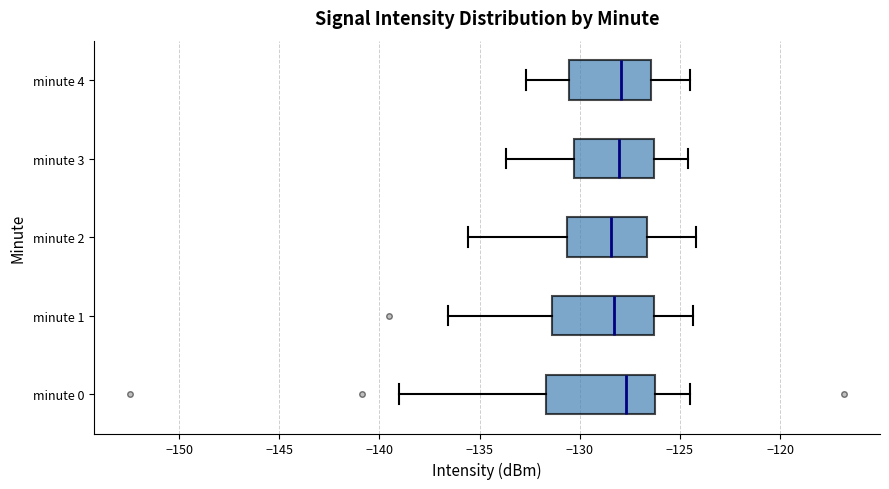

Where is the right edge of the box for minute 2 on the x-axis? The values are not printed on the chart, so give them approximately, as read against the axis.

-126.5